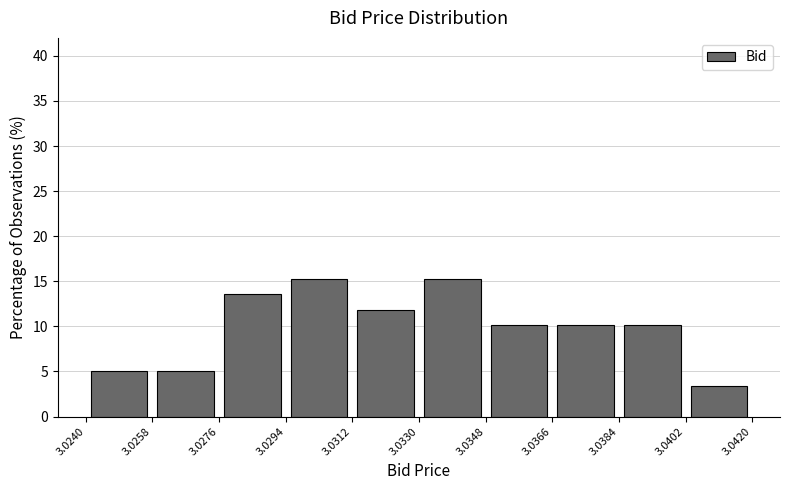

How tall is the bar that spans 3.0312 to 3.0330 on the x-axis? The values are not printed on the chart, so give them approximately, as read against the axis.

12.0